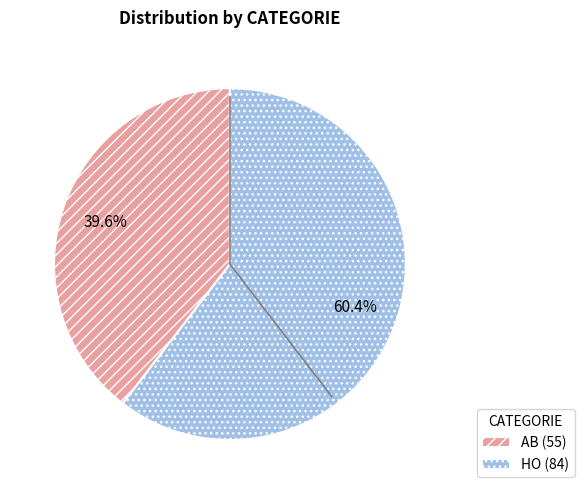

Does AB account for over 50% of the chart?

No